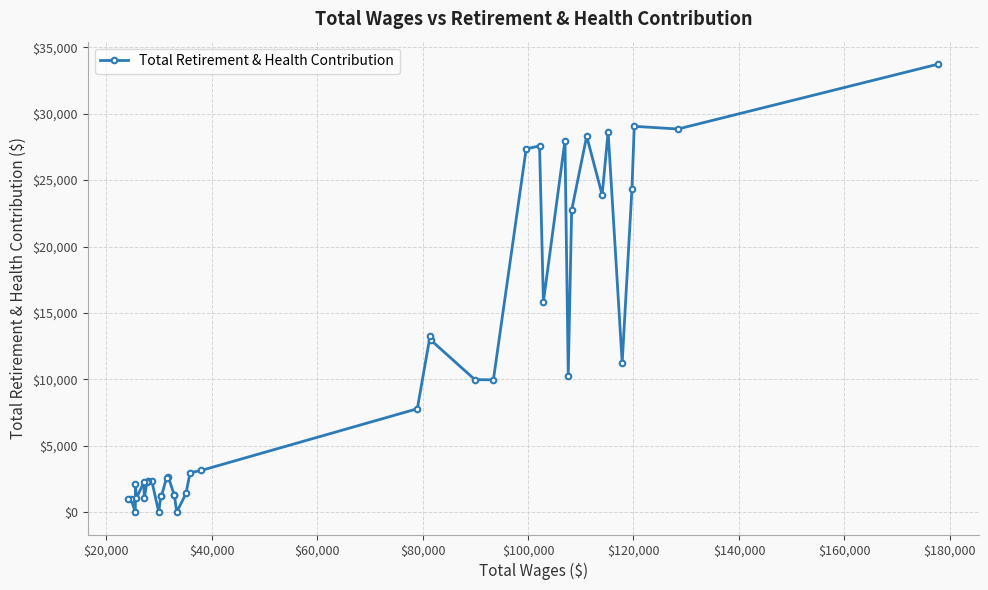

What is the difference between the maximum and minimum values?

33741